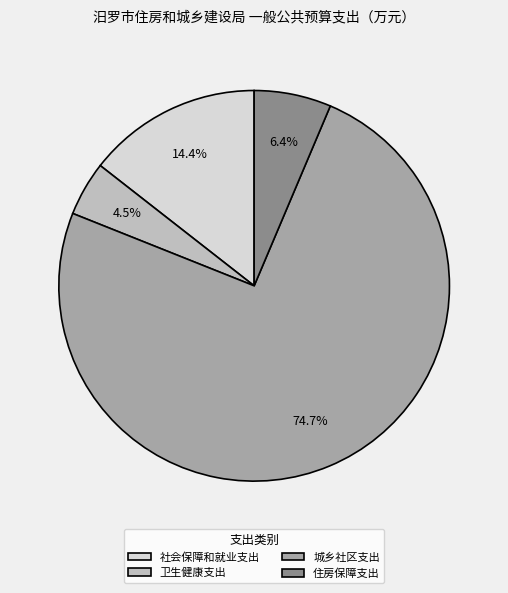

Is 住房保障支出 the majority of the pie?

No